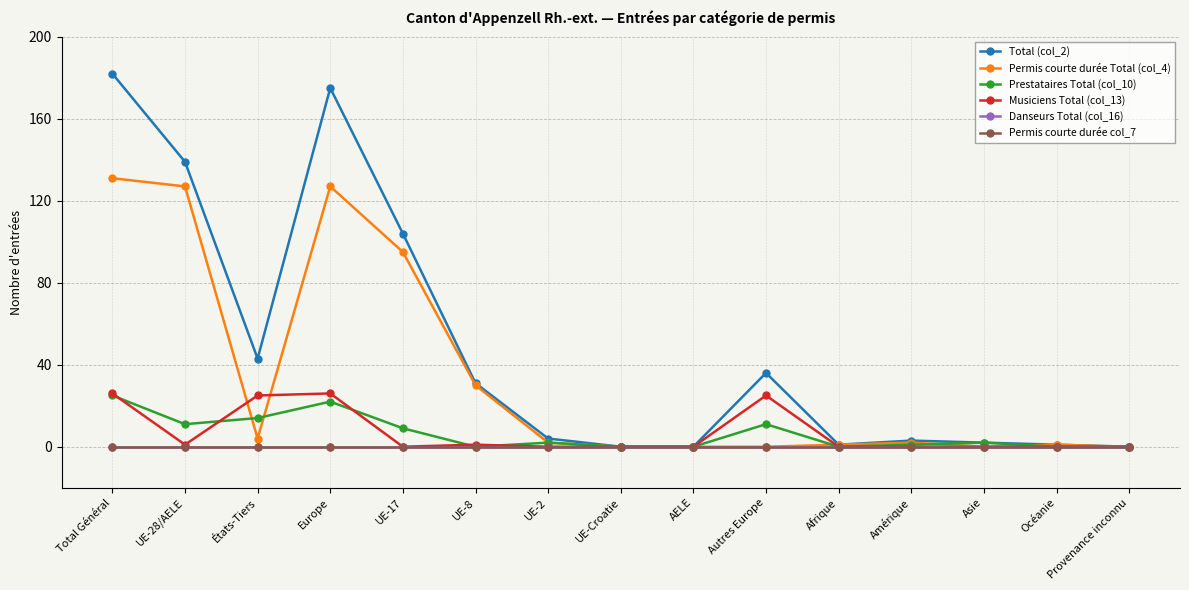

What is the label of the 10th point from the left?

Autres Europe